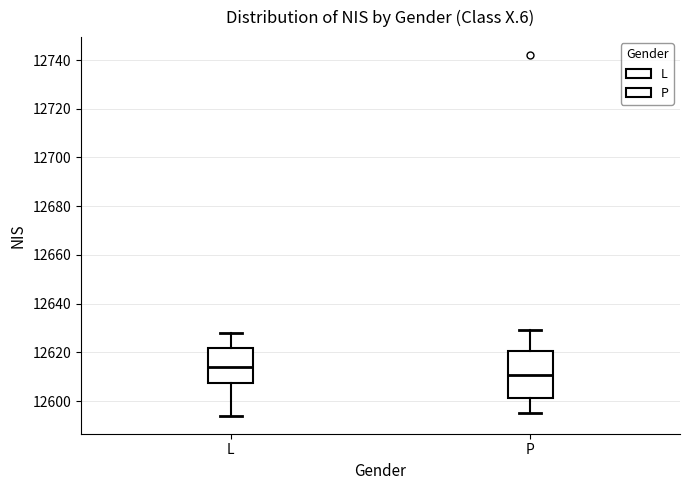

Where does the median line of the box for L sit on the y-axis? The values are not printed on the chart, so give them approximately, as read against the axis.

12614